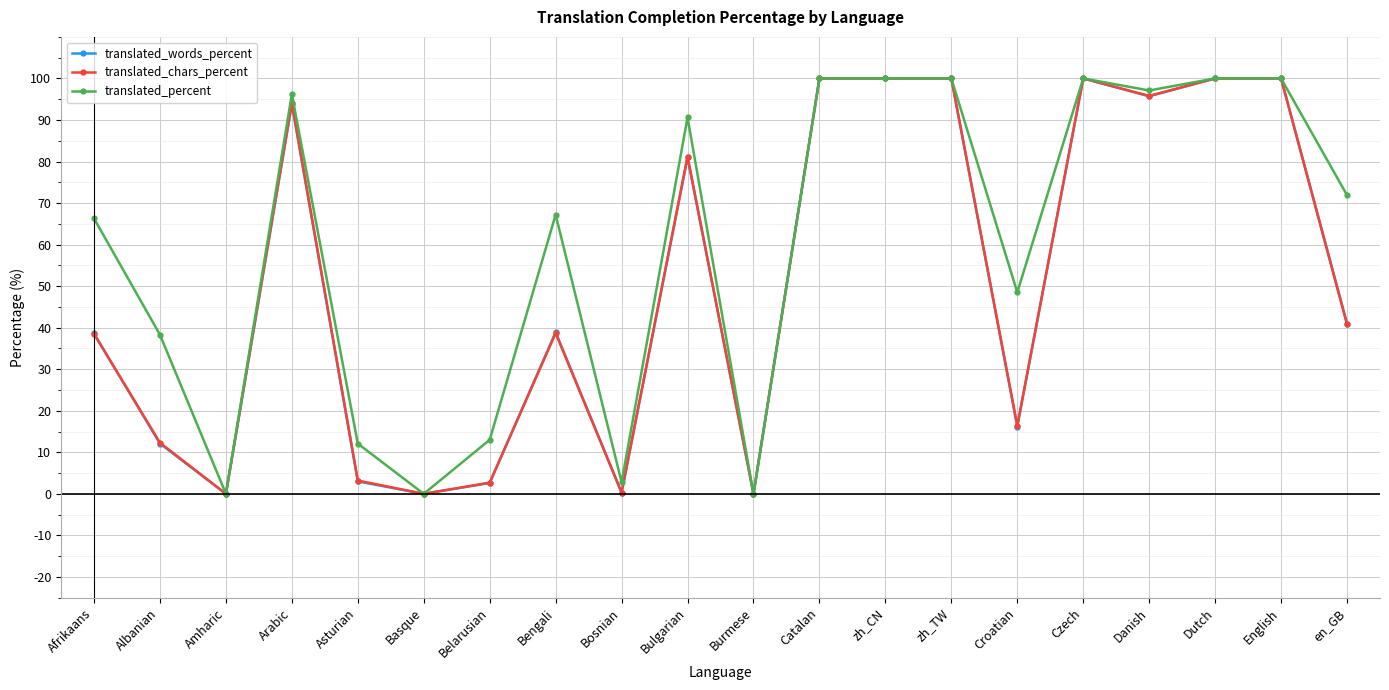

True or false: translated_words_percent has more than 2 points higher than both neighbors.

True